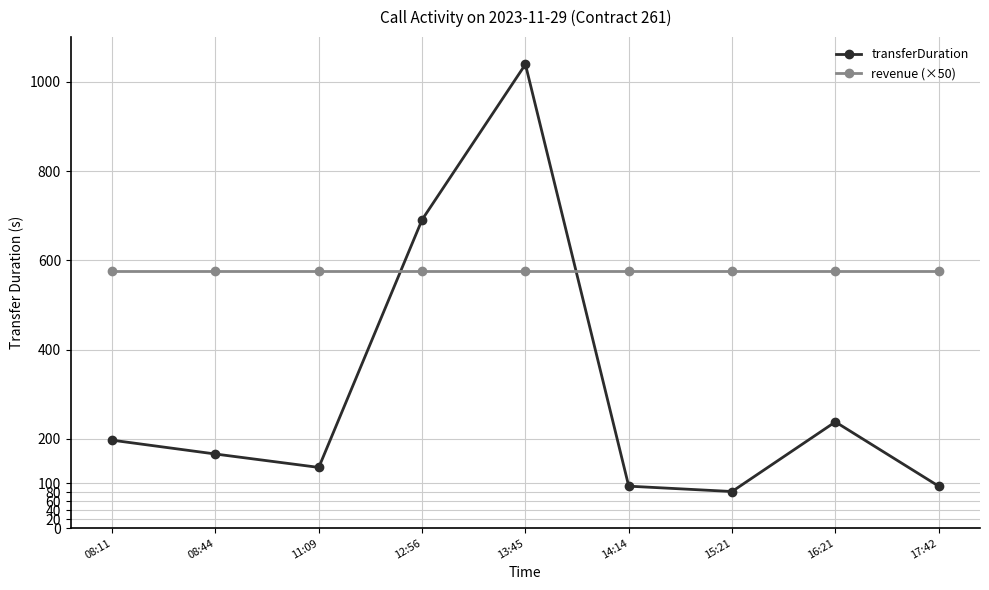

Read the revenue (×50) value at 08:11.

575